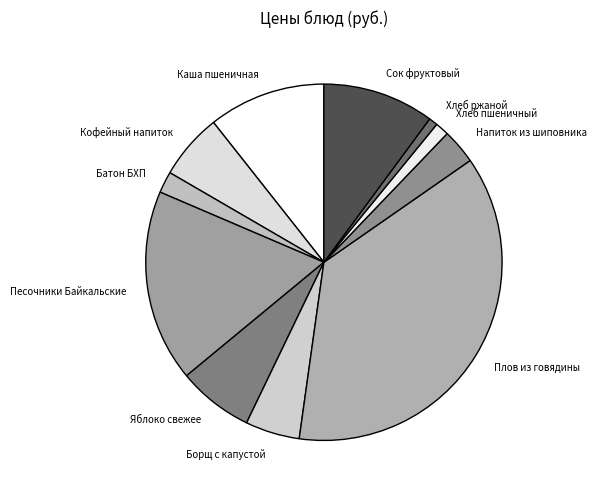

How many segments does this pie chart have?

11